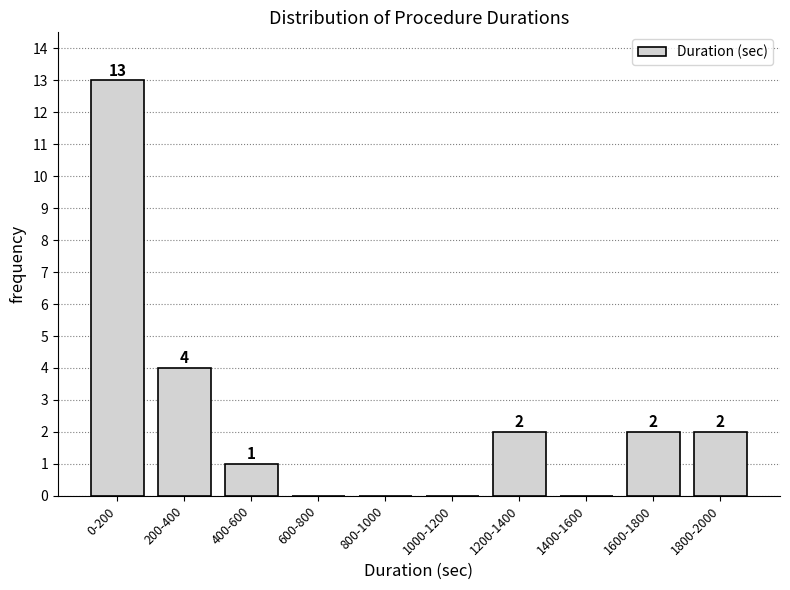

Reading left to right, what are all the values shown in this chart?

0-200=13	200-400=4	400-600=1	600-800=0	800-1000=0	1000-1200=0	1200-1400=2	1400-1600=0	1600-1800=2	1800-2000=2